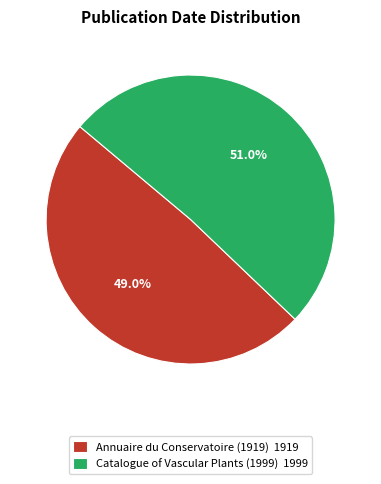

Rank the categories by value from lowest to highest.

Annuaire du Conservatoire (1919), Catalogue of Vascular Plants (1999)